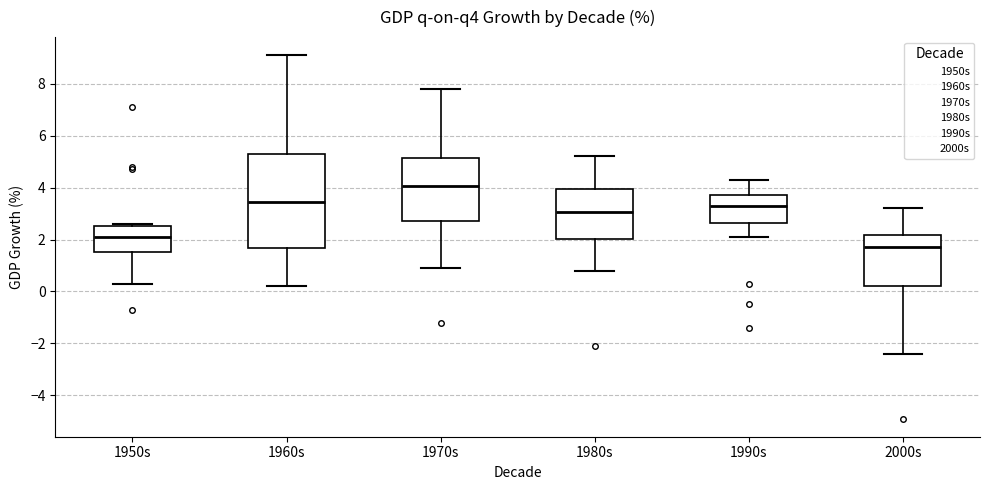

Where does the upper whisker of the box for 1990s end on the y-axis? The values are not printed on the chart, so give them approximately, as read against the axis.

4.4